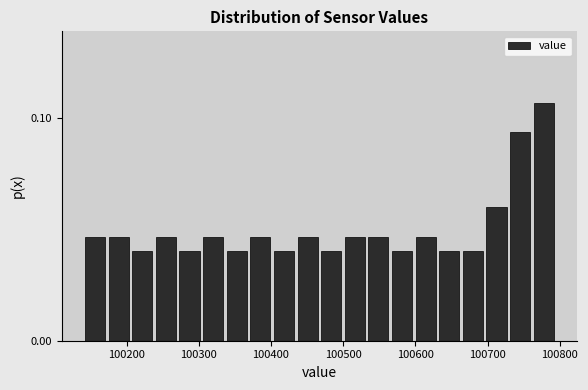

Around what value on the x-axis is the tallest bar? Give the approximate position of its centre, as read against the axis.

100780